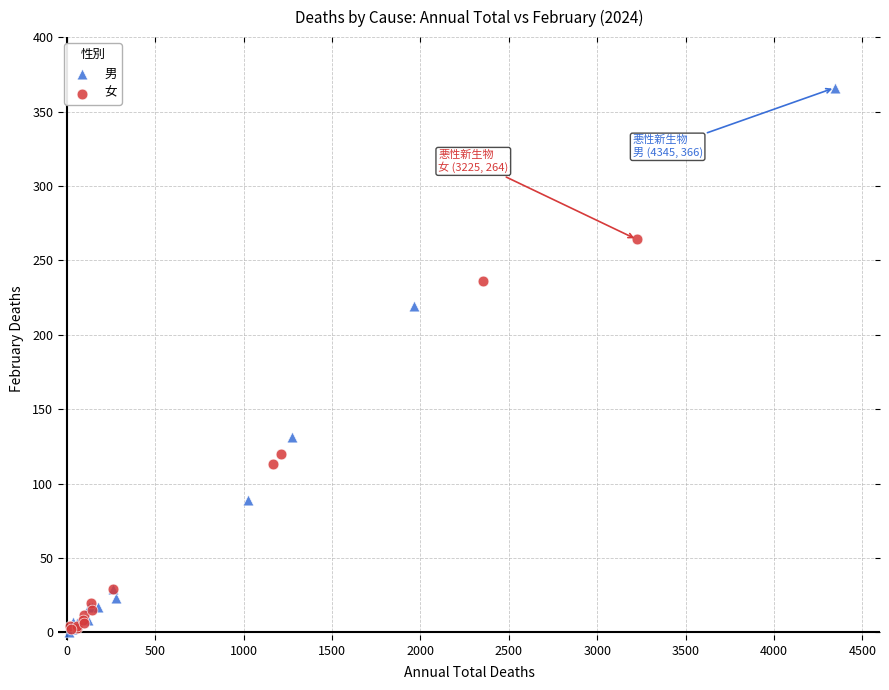

Which series reaches the maximum Y coordinate?

男